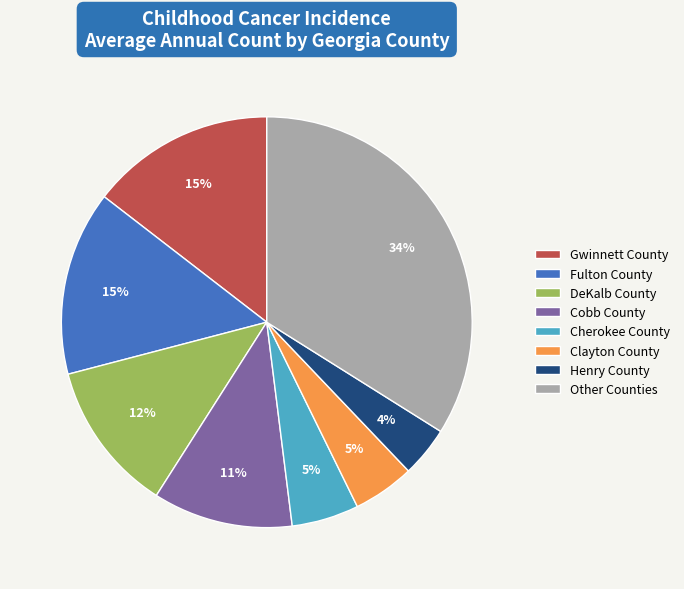

To the nearest percent, what is the combined percentage of Other Counties and Clayton County?

39%